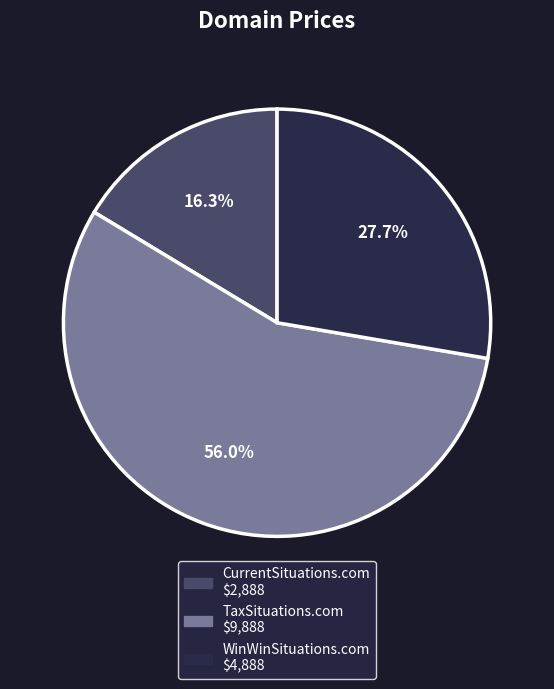

Does WinWinSituations.com represent more than half of the total?

No